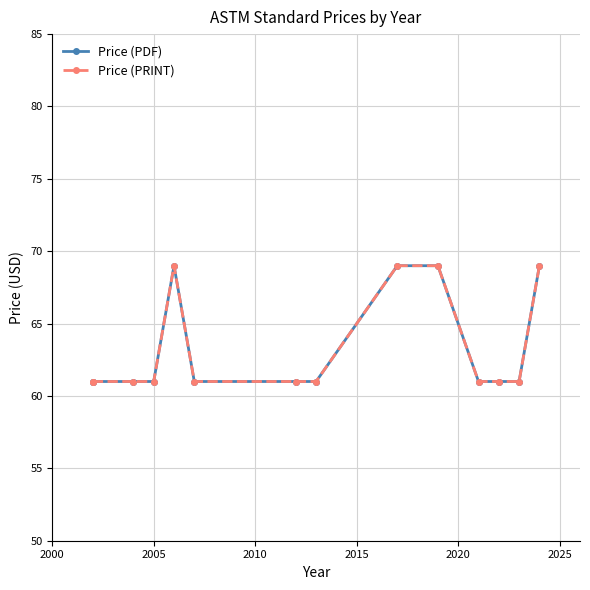

True or false: Price (PRINT) and Price (PDF) intersect in this chart.

False